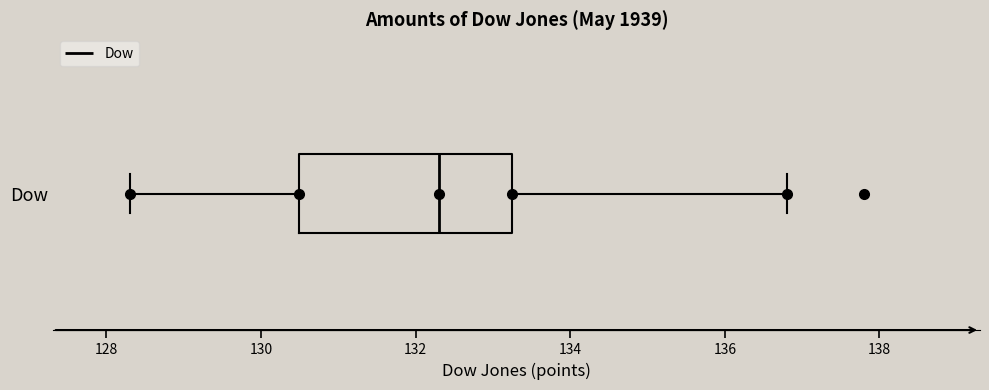

Where does the left whisker of the box for Dow end on the x-axis? The values are not printed on the chart, so give them approximately, as read against the axis.

128.4